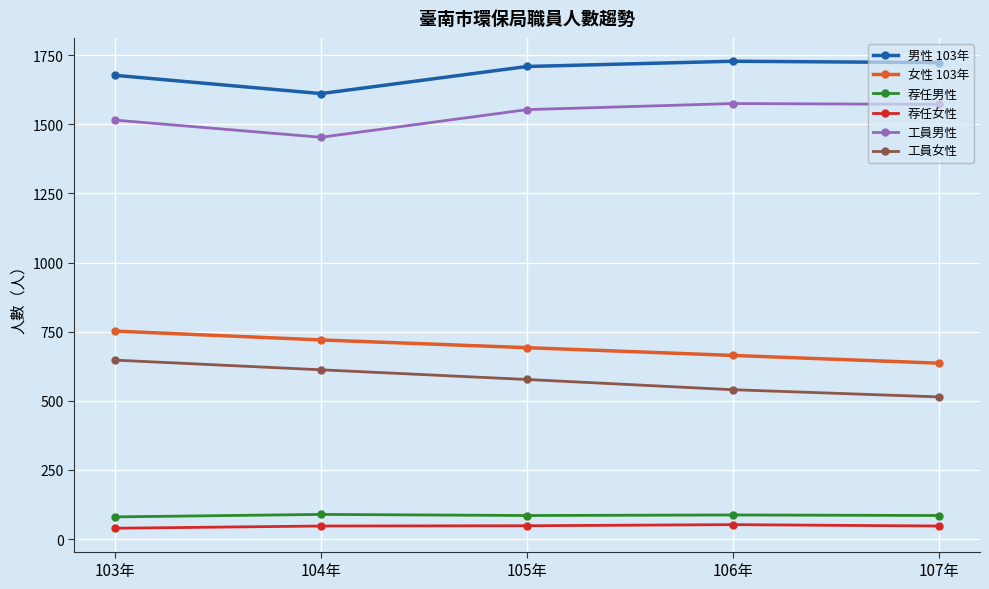

Is the value of 工員女性 at 106年 greater than the value of 荐任女性 at 103年?

Yes